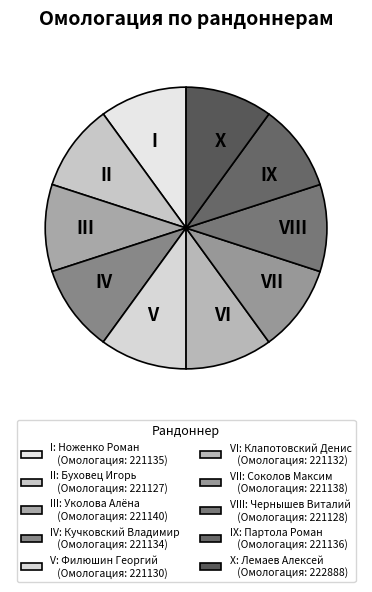

Is there any slice that represents more than half of the pie?

No